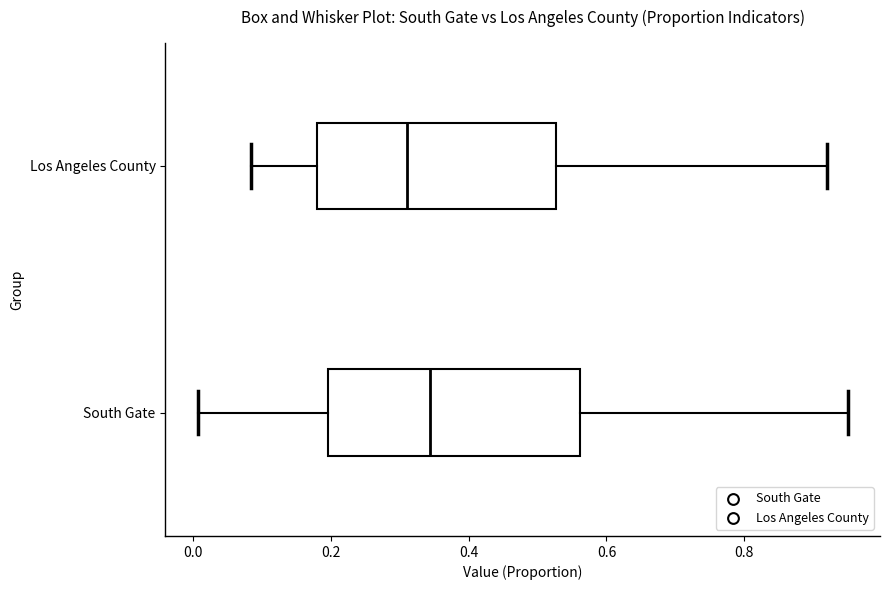

Reading bottom to top, read every box against the x-axis: the position of its median line, the range the box covers, and the ends of its whiskers. The values are not printed on the chart, so give them approximately, as read against the axis.

South Gate: median 0.34, box 0.20 to 0.56, whiskers 0.00 to 0.94
Los Angeles County: median 0.32, box 0.18 to 0.52, whiskers 0.08 to 0.92